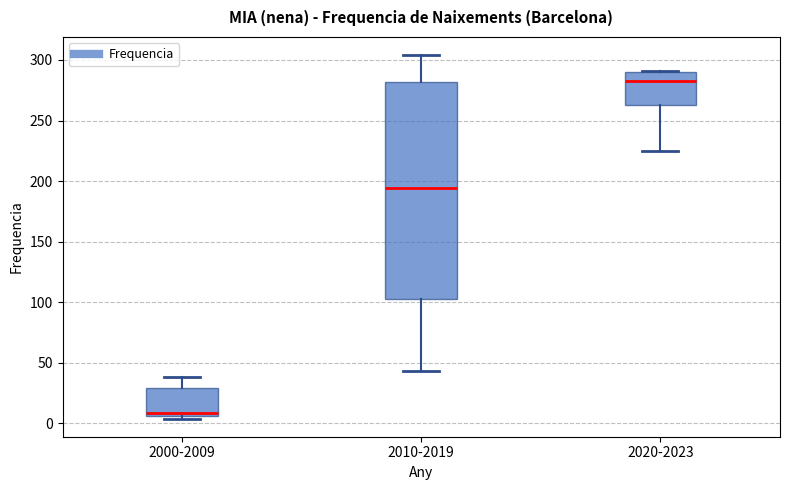

Where is the upper edge of the box for 2000-2009 on the y-axis? The values are not printed on the chart, so give them approximately, as read against the axis.

30